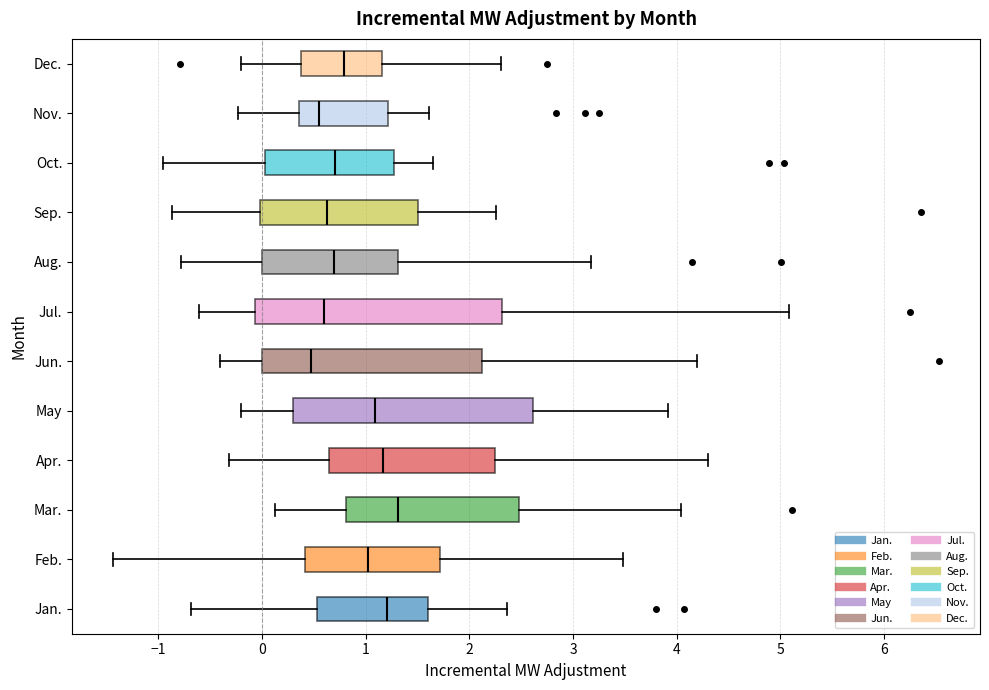

Reading bottom to top, transcribe this box plot: for each box, give where its median line is, the range the box spans, and where its two whiskers end, as read against the x-axis. The values are not printed on the chart, so give them approximately, as read against the axis.

Jan.: median 1.2, box 0.5 to 1.6, whiskers -0.7 to 2.4
Feb.: median 1.0, box 0.4 to 1.7, whiskers -1.4 to 3.5
Mar.: median 1.3, box 0.8 to 2.5, whiskers 0.1 to 4.0
Apr.: median 1.2, box 0.7 to 2.2, whiskers -0.3 to 4.3
May: median 1.1, box 0.3 to 2.6, whiskers -0.2 to 3.9
Jun.: median 0.5, box 0.0 to 2.1, whiskers -0.4 to 4.2
Jul.: median 0.6, box -0.1 to 2.3, whiskers -0.6 to 5.1
Aug.: median 0.7, box 0.0 to 1.3, whiskers -0.8 to 3.2
Sep.: median 0.6, box 0.0 to 1.5, whiskers -0.9 to 2.3
Oct.: median 0.7, box 0.0 to 1.3, whiskers -1.0 to 1.6
Nov.: median 0.5, box 0.4 to 1.2, whiskers -0.2 to 1.6
Dec.: median 0.8, box 0.4 to 1.2, whiskers -0.2 to 2.3